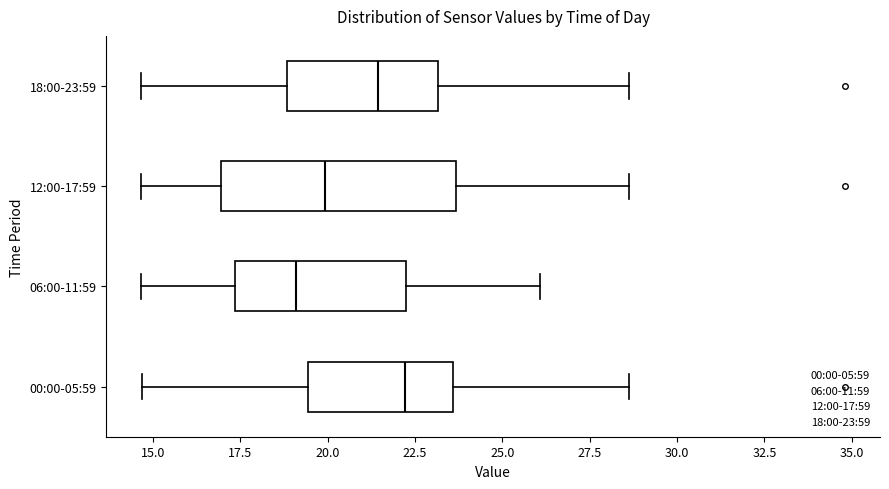

Which box is the widest, from its left edge to its right edge?

12:00-17:59